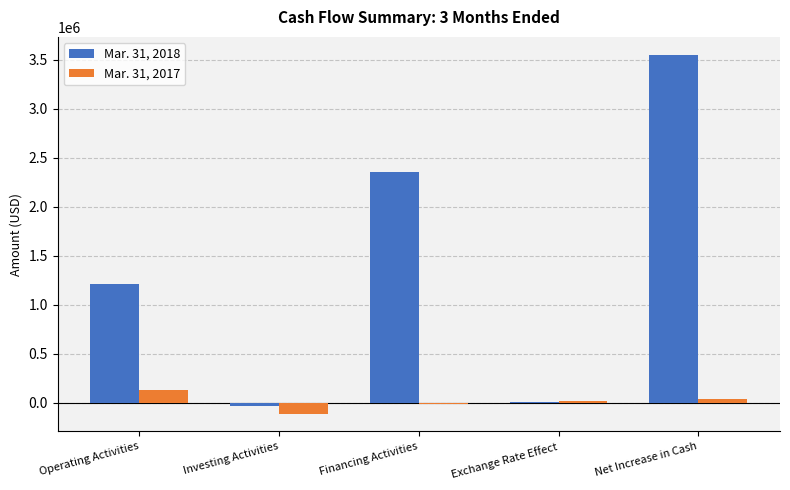

How many distinct data groups are displayed?

2